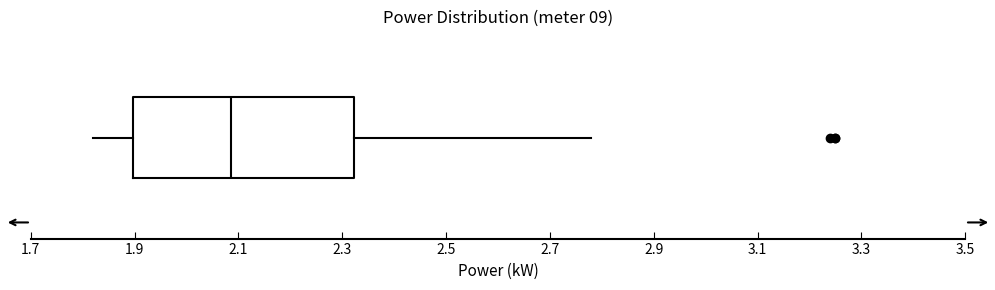

Transcribe this box plot: give where the median line is, the range the box spans, and where the two whiskers end, as read against the x-axis. The values are not printed on the chart, so give them approximately, as read against the axis.

median 2.08, box 1.90 to 2.32, whiskers 1.82 to 2.78